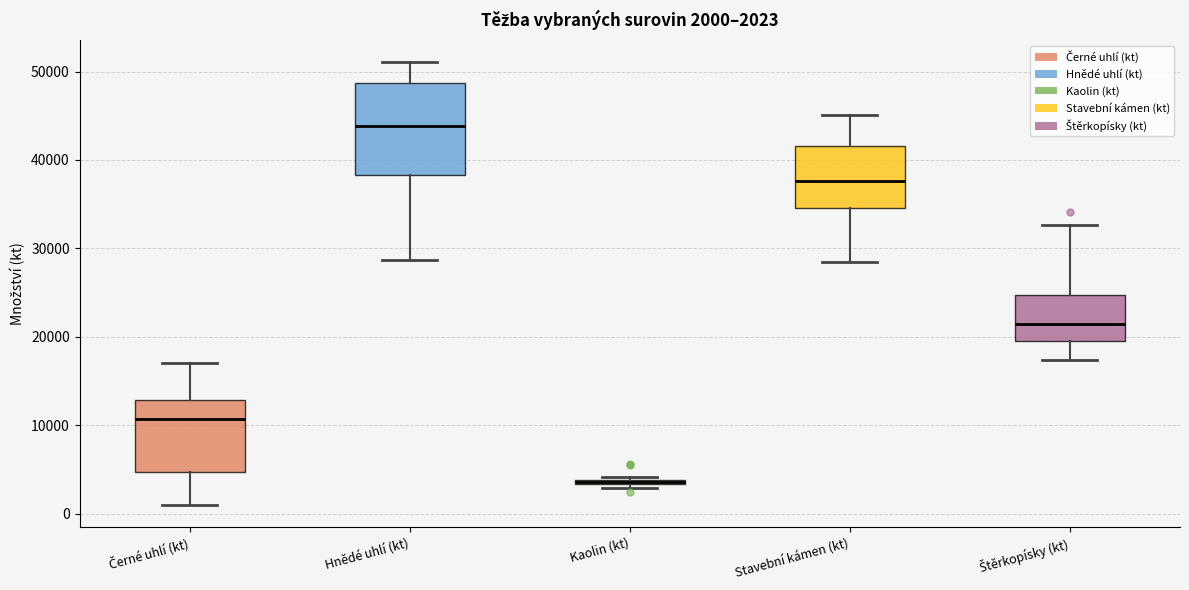

Which box is the tallest, from its lower edge to its upper edge?

Hnědé uhlí (kt)